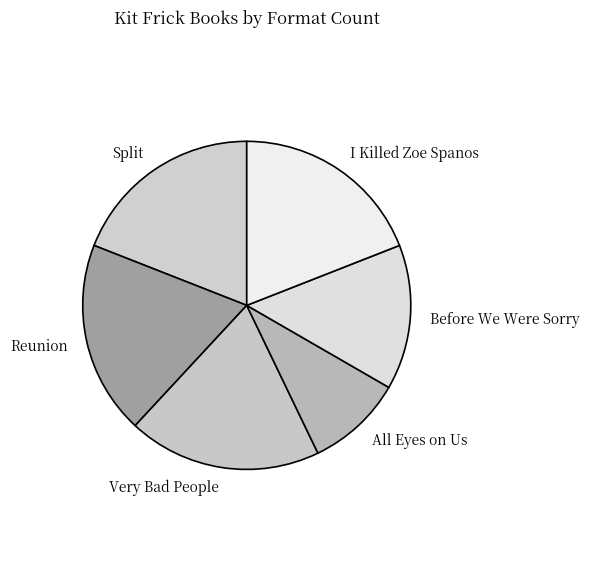

Does I Killed Zoe Spanos account for over 50% of the chart?

No